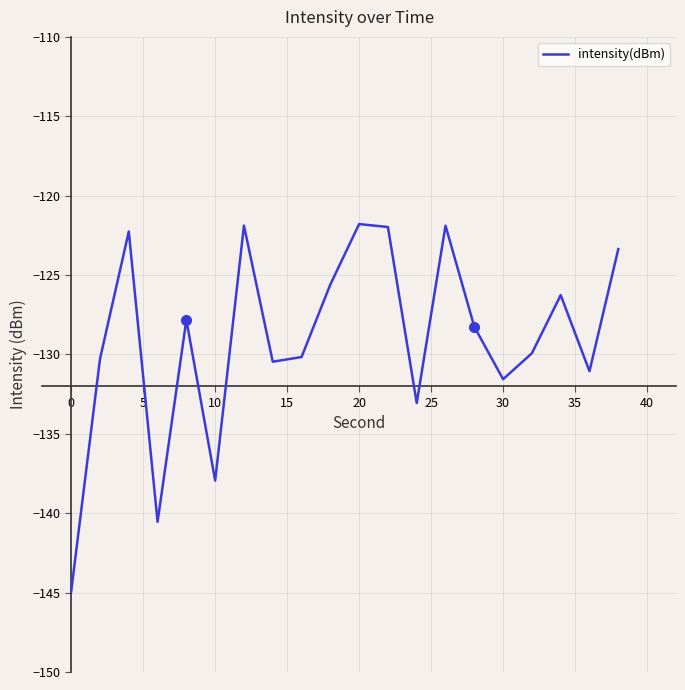

How many values exceed -128?

9